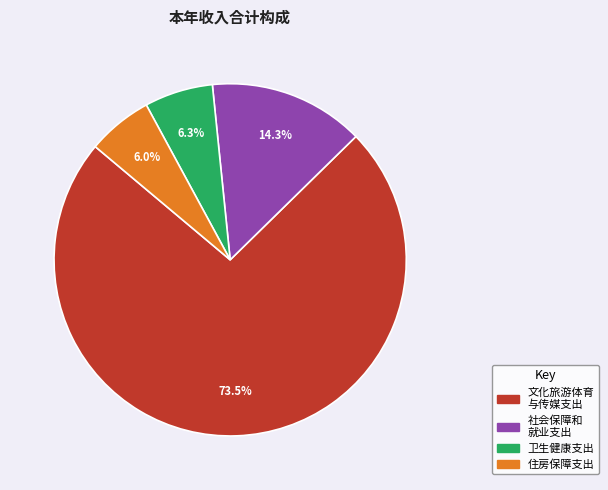

Does any single category account for the majority?

Yes